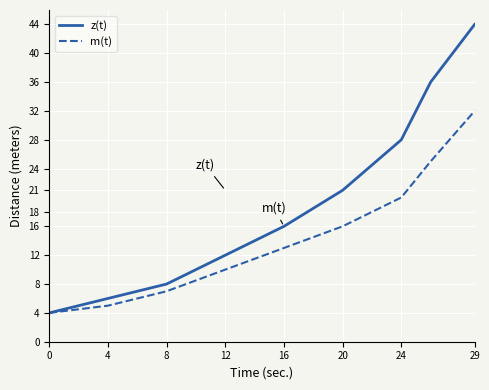

Count the number of categories in the chart.

9